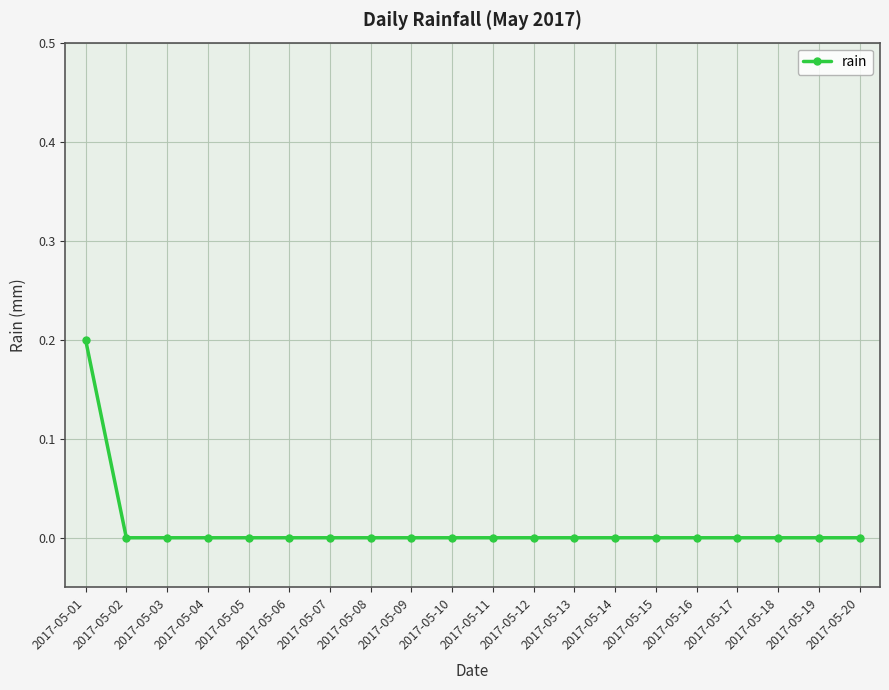

What is the value of the 1st point from the left?

0.2